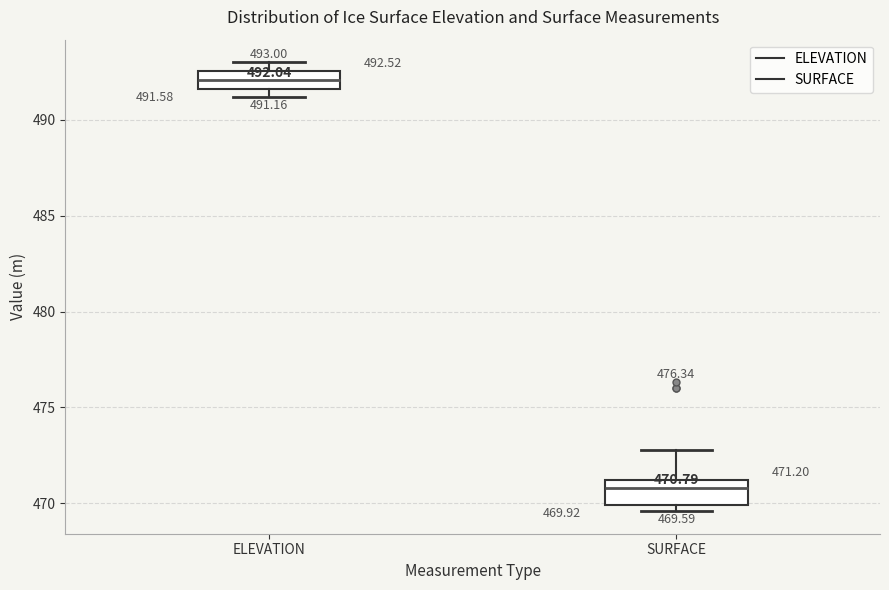

Which box's median line is the lowest?

SURFACE